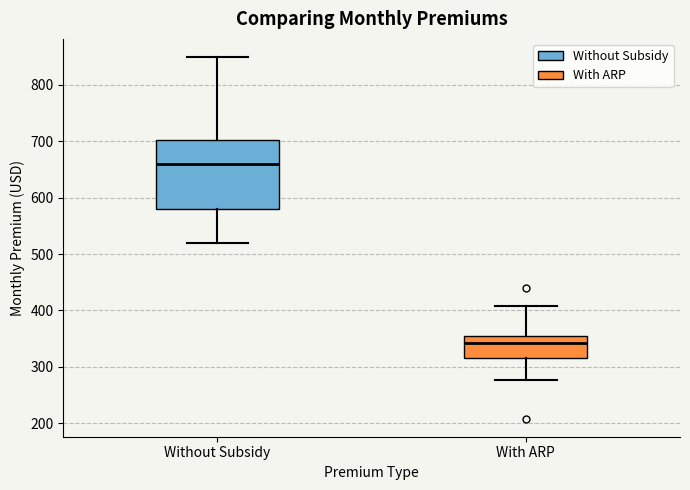

Reading left to right, read every box against the y-axis: the position of its median line, the range the box covers, and the ends of its whiskers. The values are not printed on the chart, so give them approximately, as read against the axis.

Without Subsidy: median 660, box 580 to 700, whiskers 520 to 850
With ARP: median 340, box 320 to 350, whiskers 280 to 410